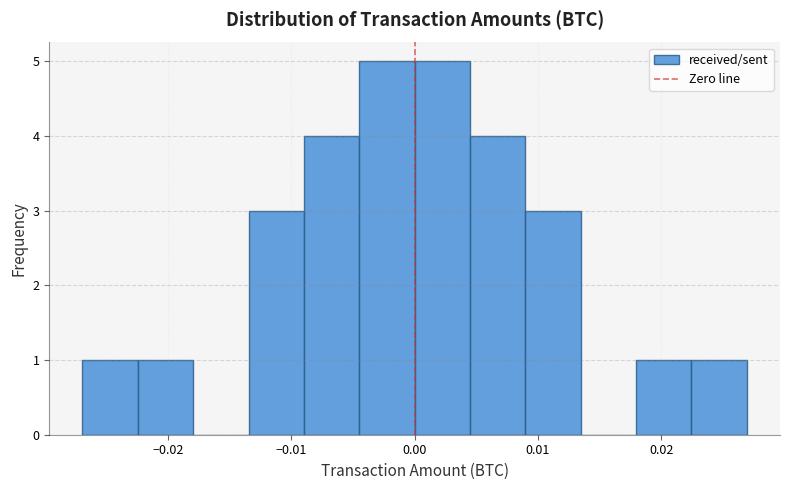

What is the height of the bar covering -0.022 to -0.018 on the x-axis? Neither the bar edges nor the heights are printed on the chart, so give them approximately, as read against the axes.

1